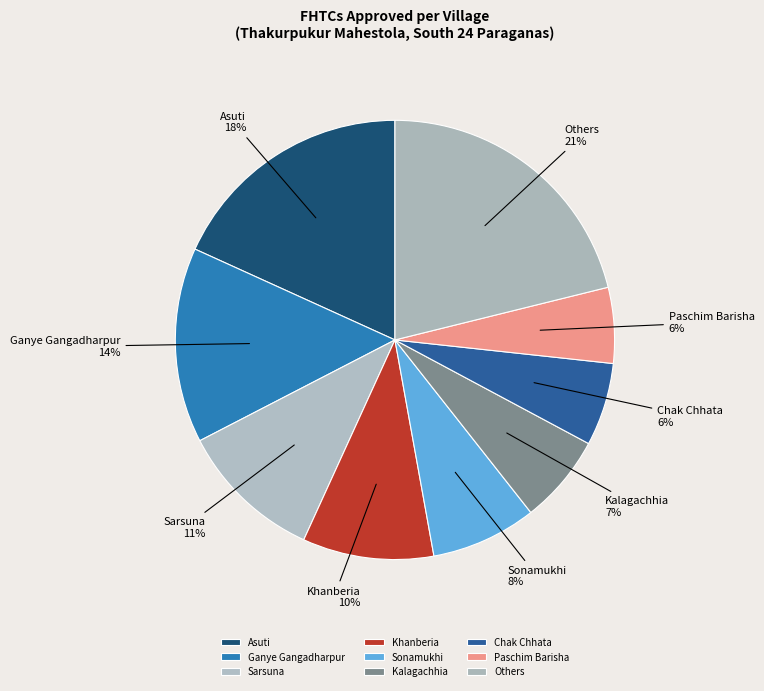

Which has a higher value, Asuti or Khanberia?

Asuti